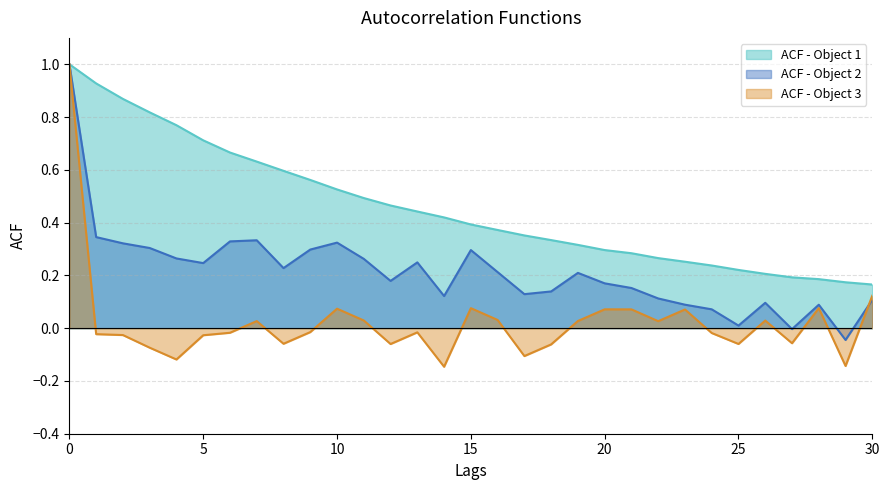

What is the value of the ACF - Object 1 point at the 31st from the left?

0.2